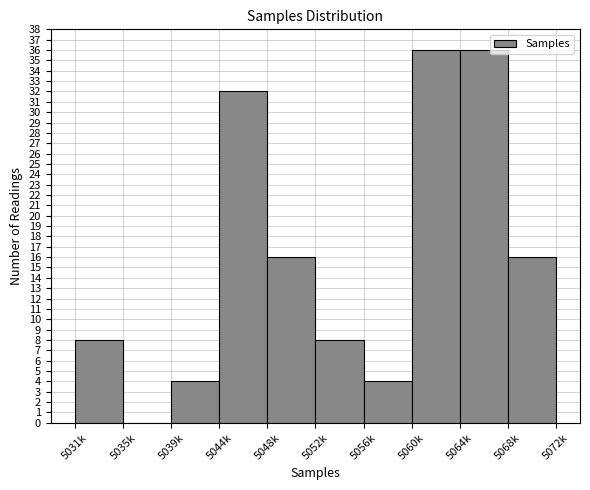

Reading left to right, what are all the values shown in this chart?

5031k=8	5035k=0	5039k=4	5044k=32	5048k=16	5052k=8	5056k=4	5060k=36	5064k=36	5068k=16